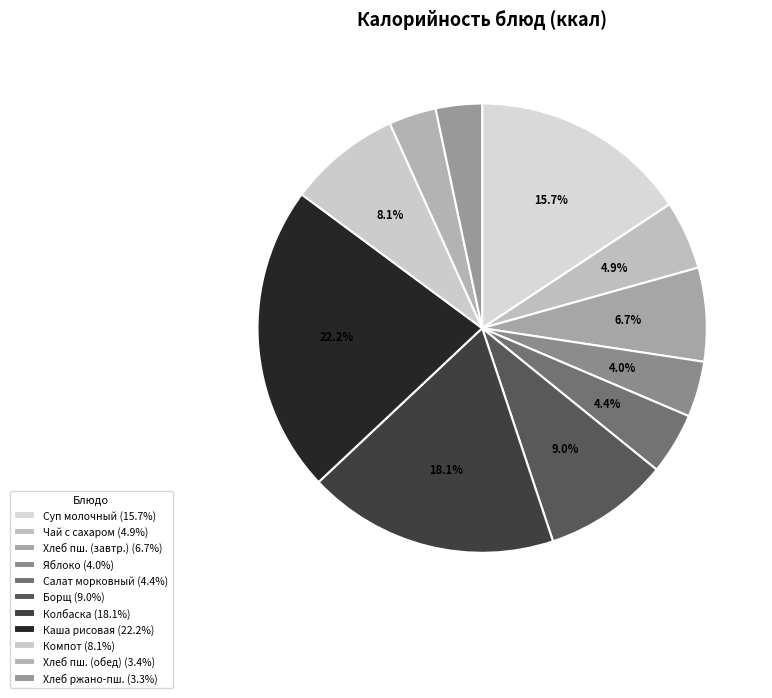

Which category has the smallest portion of the pie?

Хлеб ржано-пшеничный